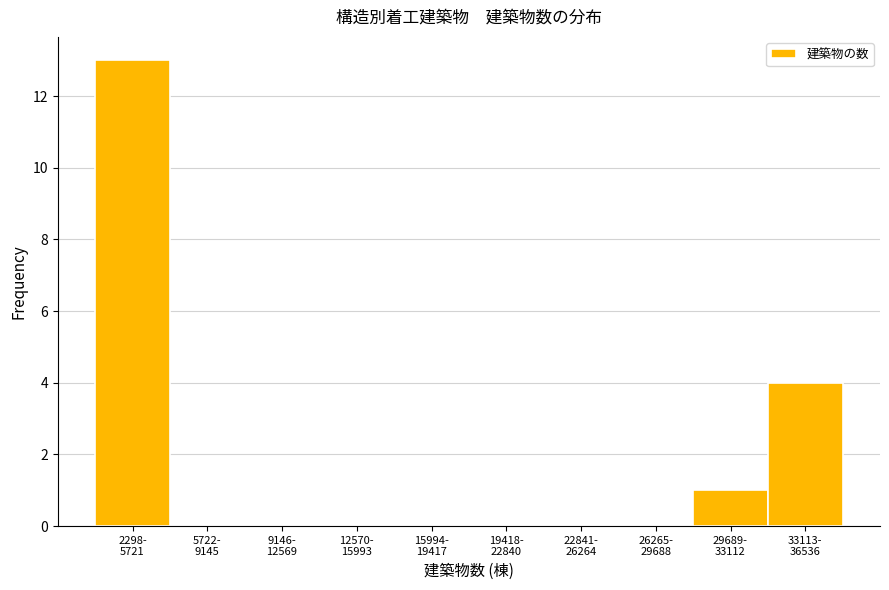

What is the maximum value shown in the chart?

13